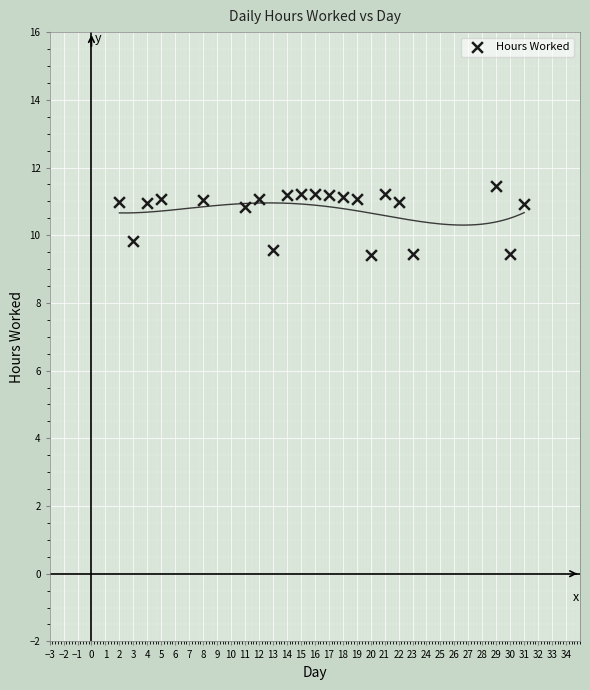

What is the range of X values (max minus min)?

29.0